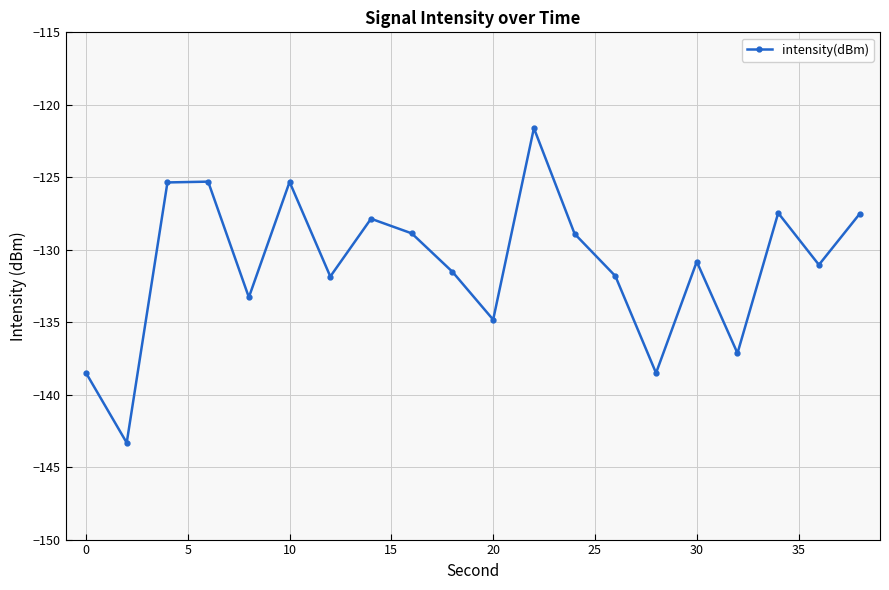

What is the value of the 1st point from the left?

-138.5